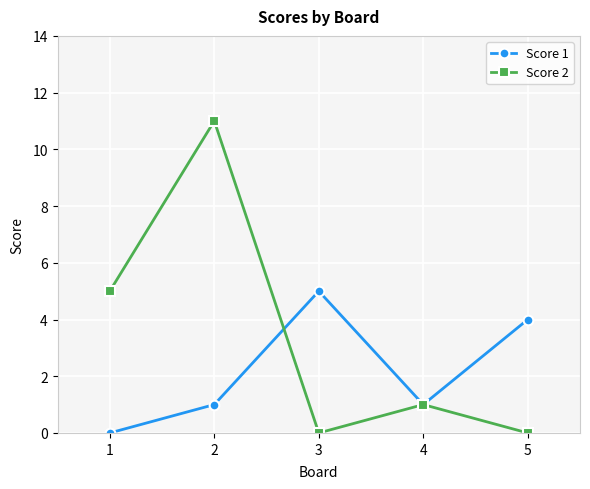

Which category has the highest value across all series?

2